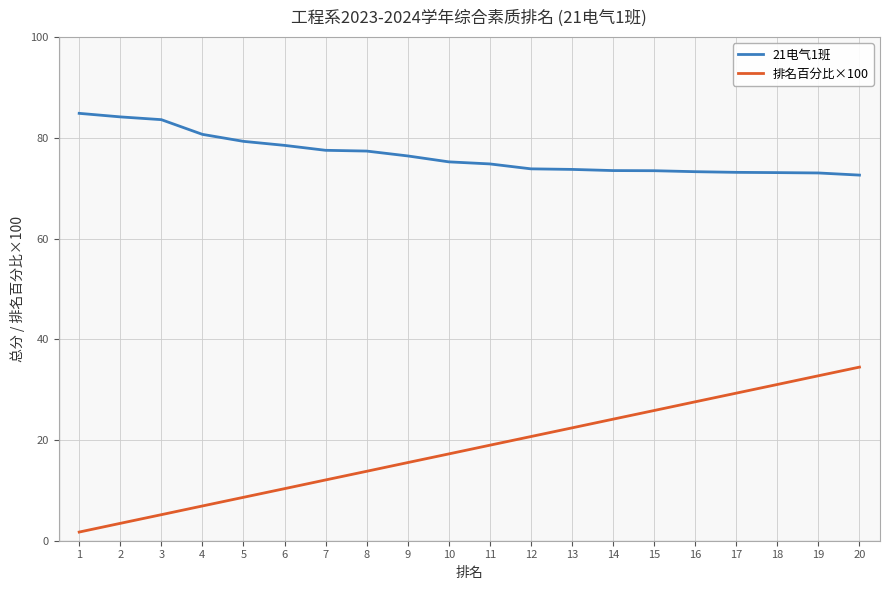

True or false: 排名百分比×100 and 21电气1班 cross at least once.

False